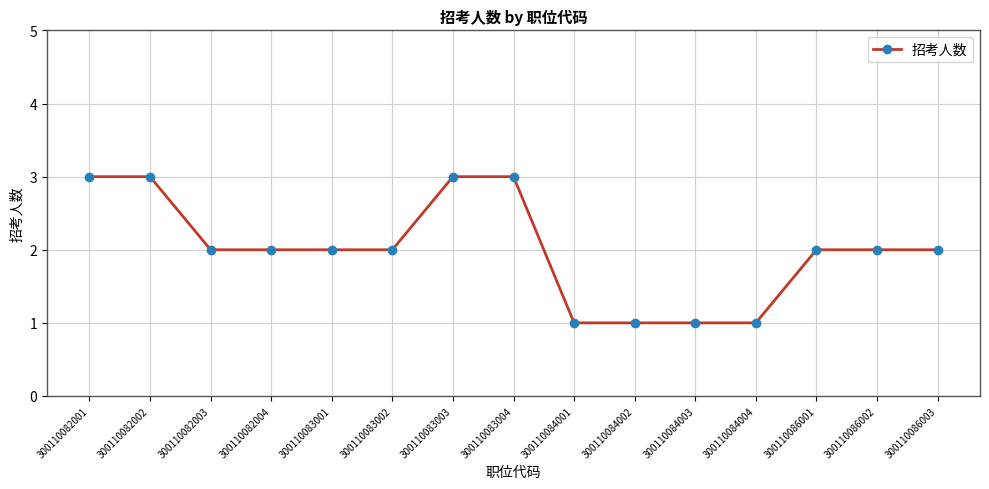

What is the greatest value displayed?

3